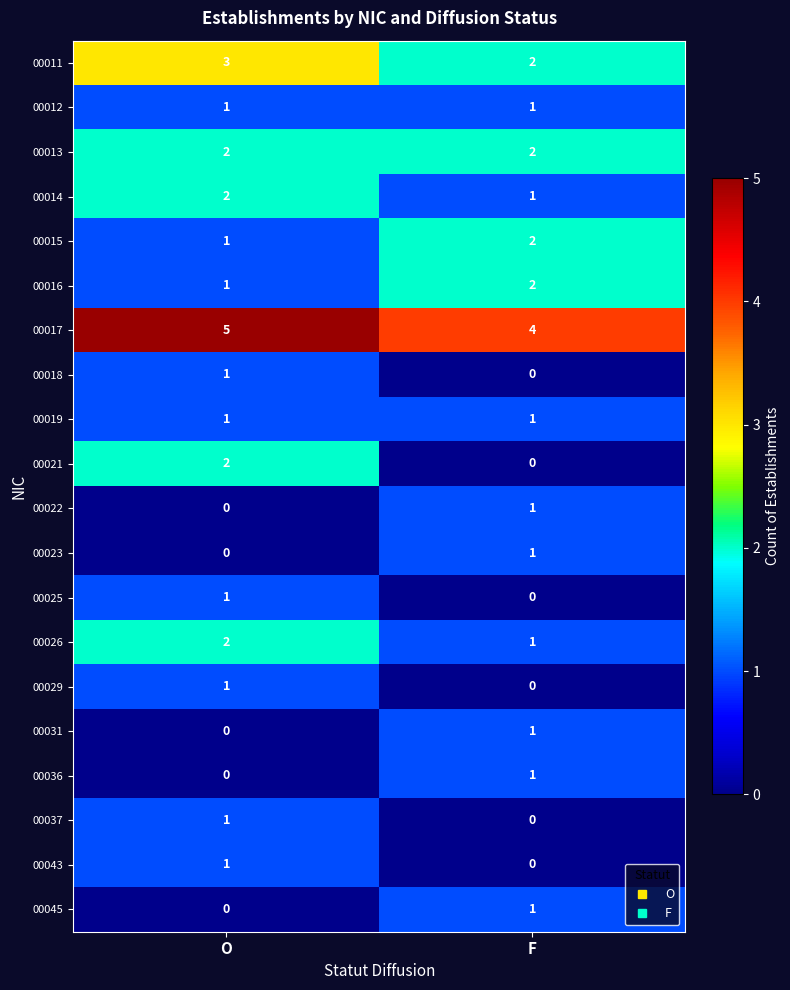

What is the total value across all series at O?

25